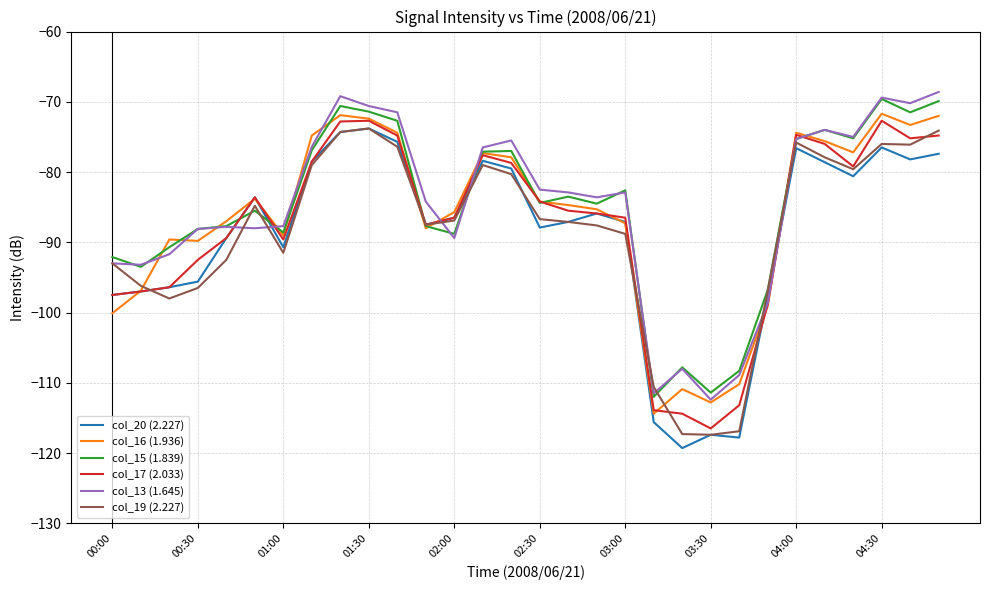

What is the highest value of the col_16 (1.936) series?

-71.7